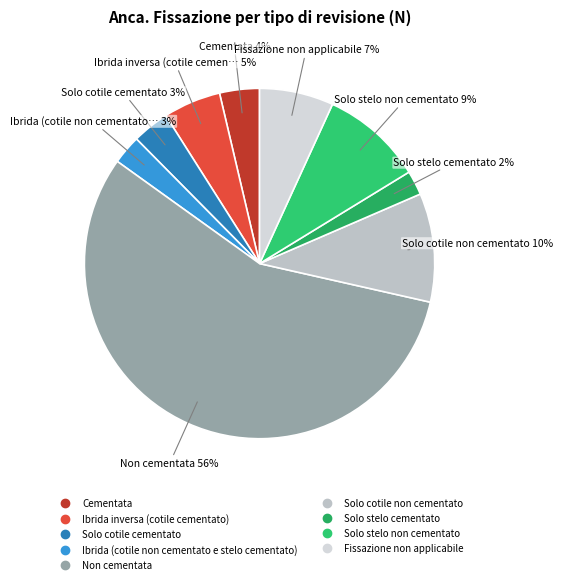

To the nearest percent, what is the combined percentage of Ibrida inversa (cotile cementato) and Solo stelo non cementato?

15%